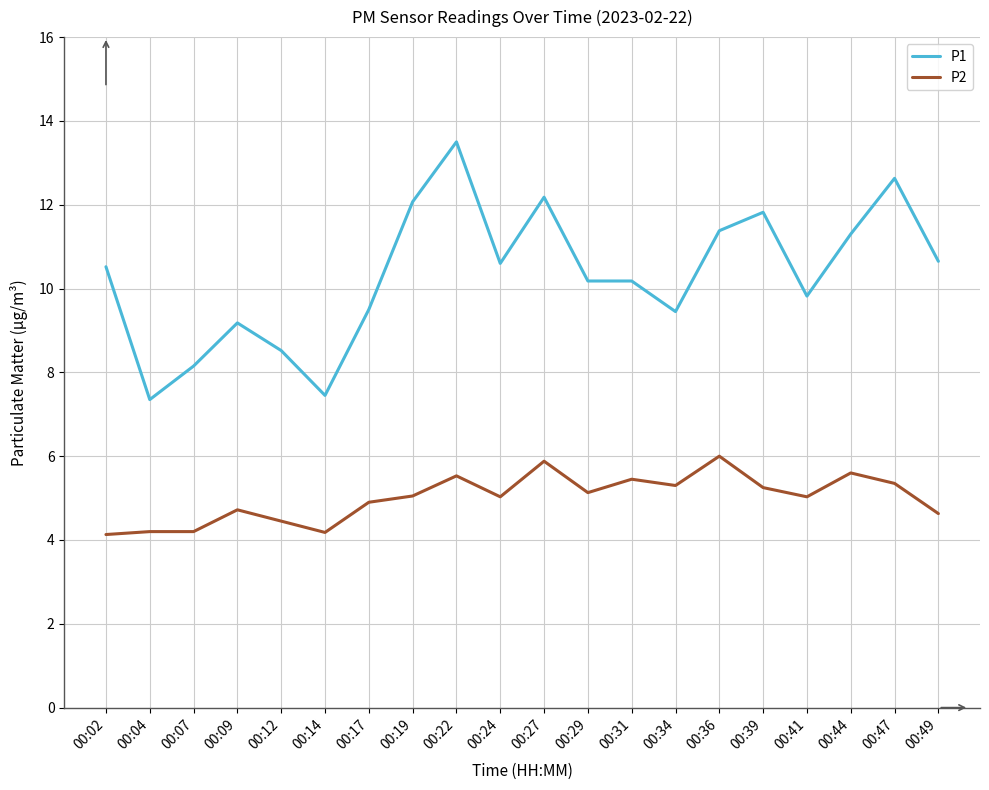

What is the highest value of the P2 series?

6.0